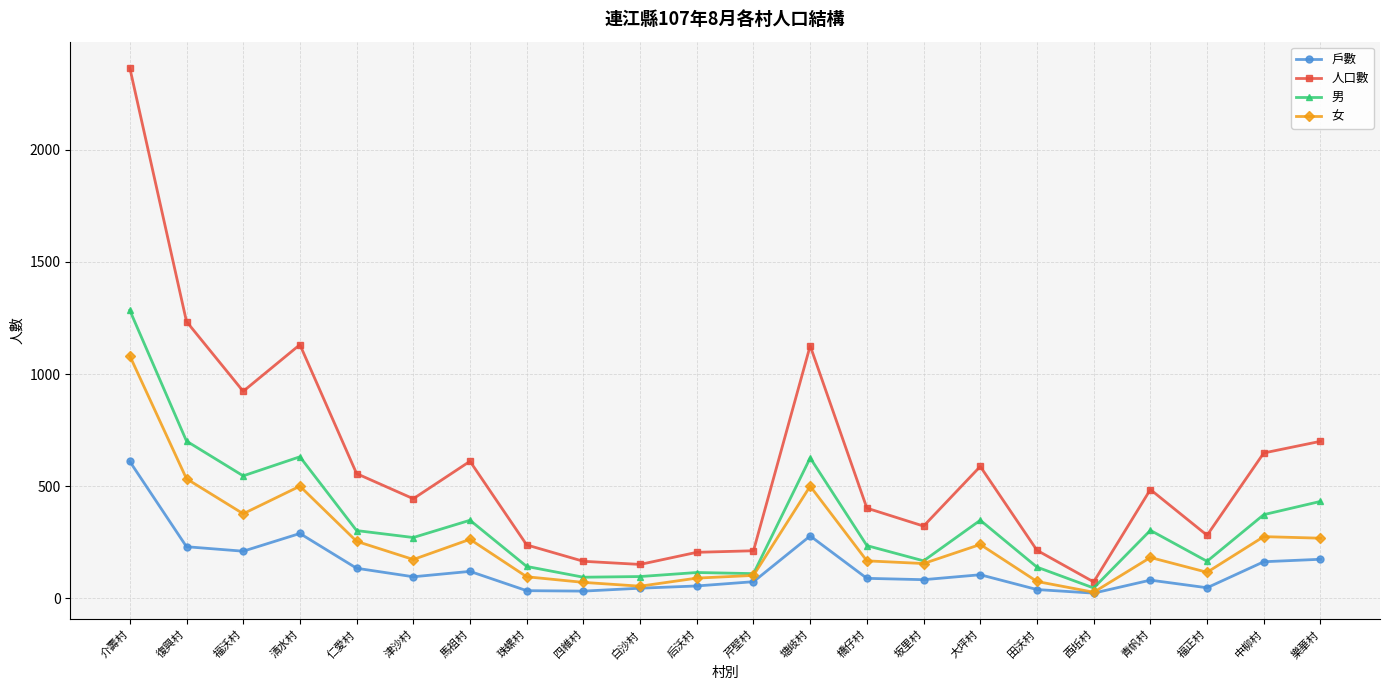

Which series has the largest total across all categories?

人口數